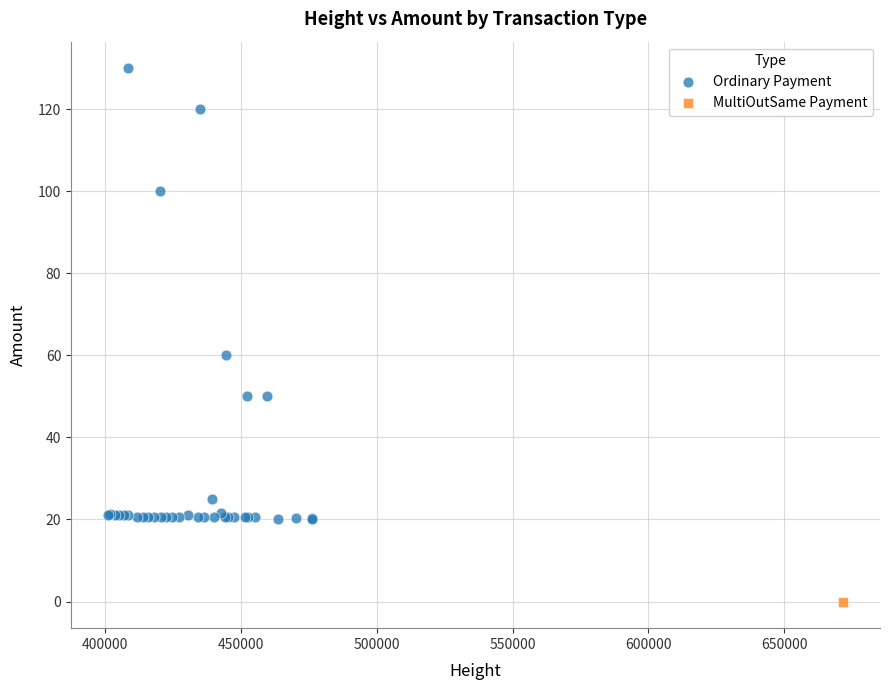

What are all the series names shown in the legend?

Ordinary Payment, MultiOutSame Payment